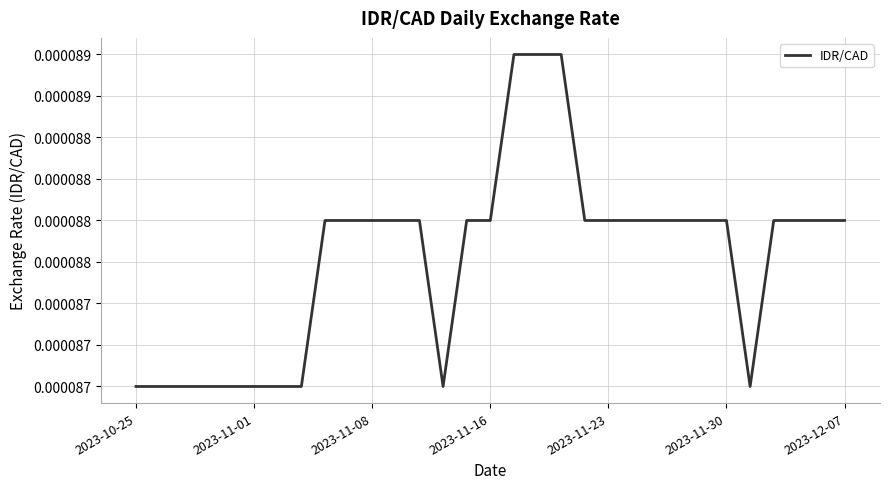

Is this an area chart (filled region under the line)?

No